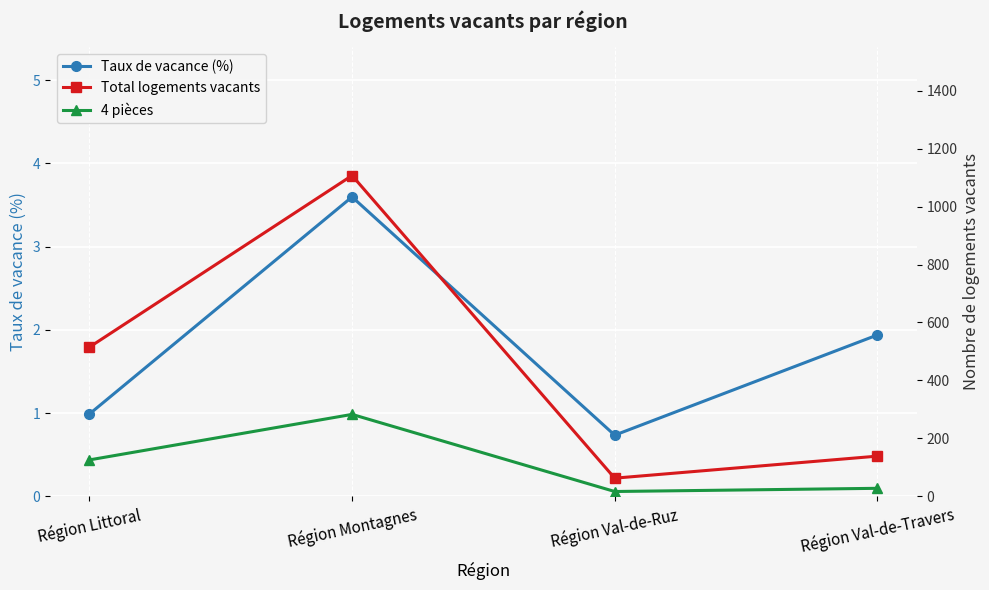

At which category does 4 pièces reach its first local valley?

Région Val-de-Ruz